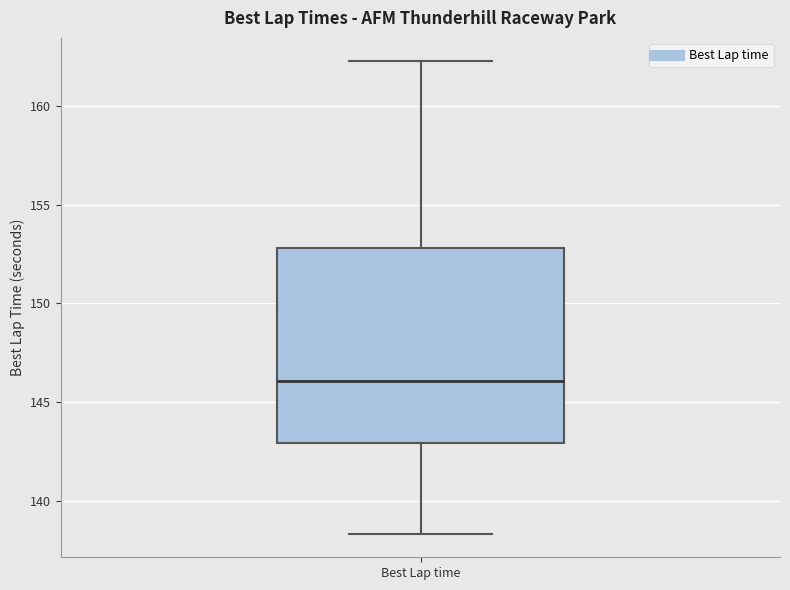

Read this box plot against the y-axis: the position of the median line, the range covered by the box, and the ends of both whiskers. The values are not printed on the chart, so give them approximately, as read against the axis.

median 146.0, box 143.0 to 153.0, whiskers 138.5 to 162.5